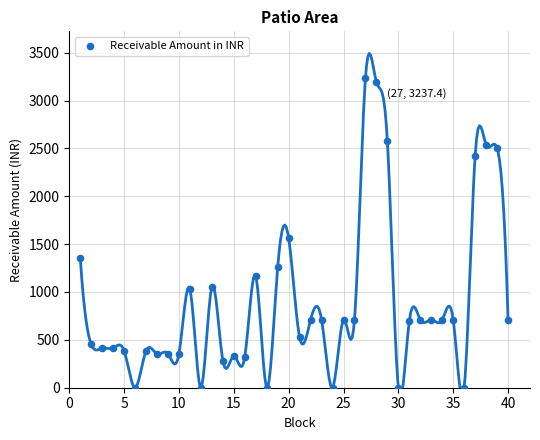

What Y value in the scatter plot is closest to 1618?

1559.7